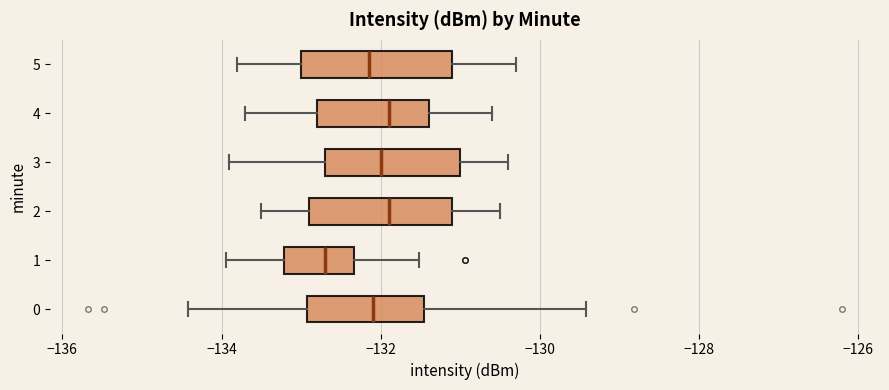

Reading bottom to top, transcribe this box plot: for each box, give where its median line is, the range the box spans, and where its two whiskers end, as read against the x-axis. The values are not printed on the chart, so give them approximately, as read against the axis.

0: median -132.0, box -133.0 to -131.4, whiskers -134.4 to -129.4
1: median -132.6, box -133.2 to -132.4, whiskers -134.0 to -131.6
2: median -131.8, box -132.8 to -131.0, whiskers -133.4 to -130.4
3: median -132.0, box -132.6 to -131.0, whiskers -133.8 to -130.4
4: median -131.8, box -132.8 to -131.4, whiskers -133.6 to -130.6
5: median -132.2, box -133.0 to -131.0, whiskers -133.8 to -130.2